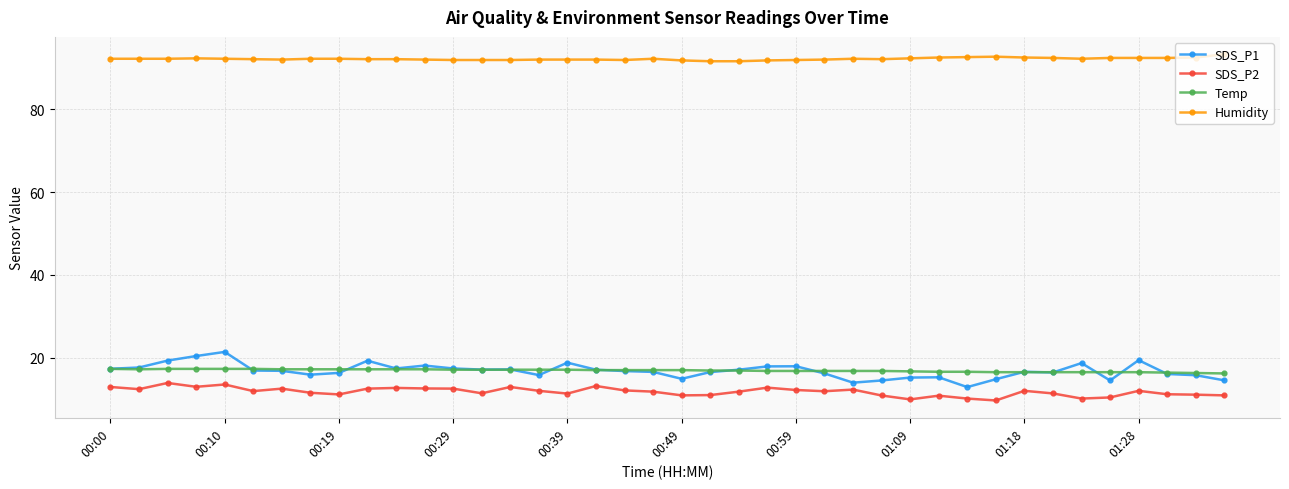

Which series has the largest total across all categories?

Humidity